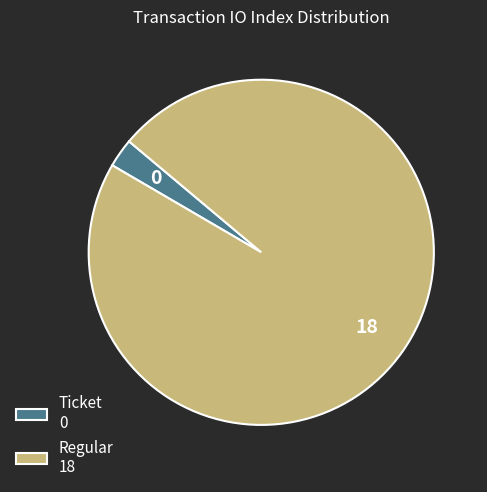

What is the largest slice in the pie chart?

Regular